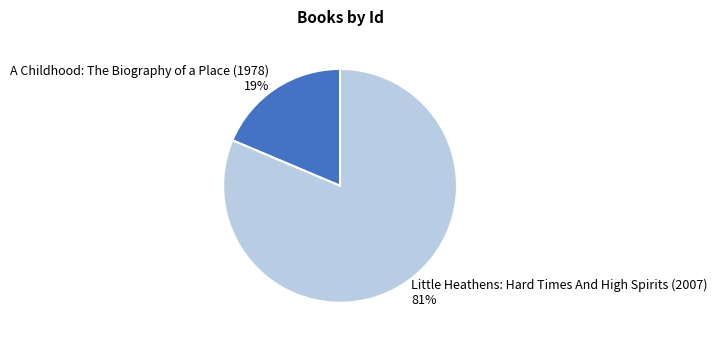

How many slices are in this pie chart?

2